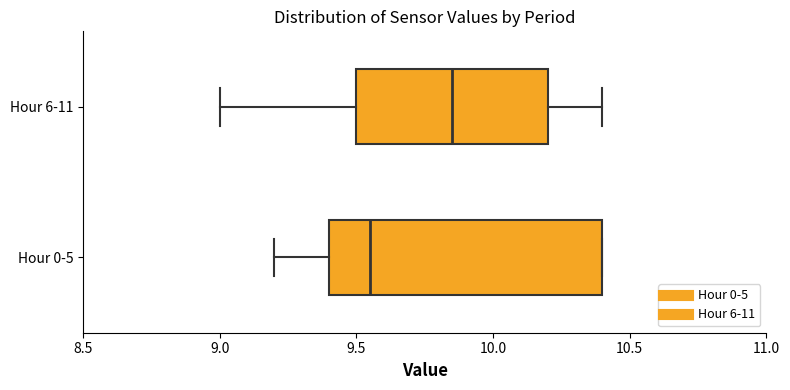

Which box's median line is the furthest to the left?

Hour 0-5